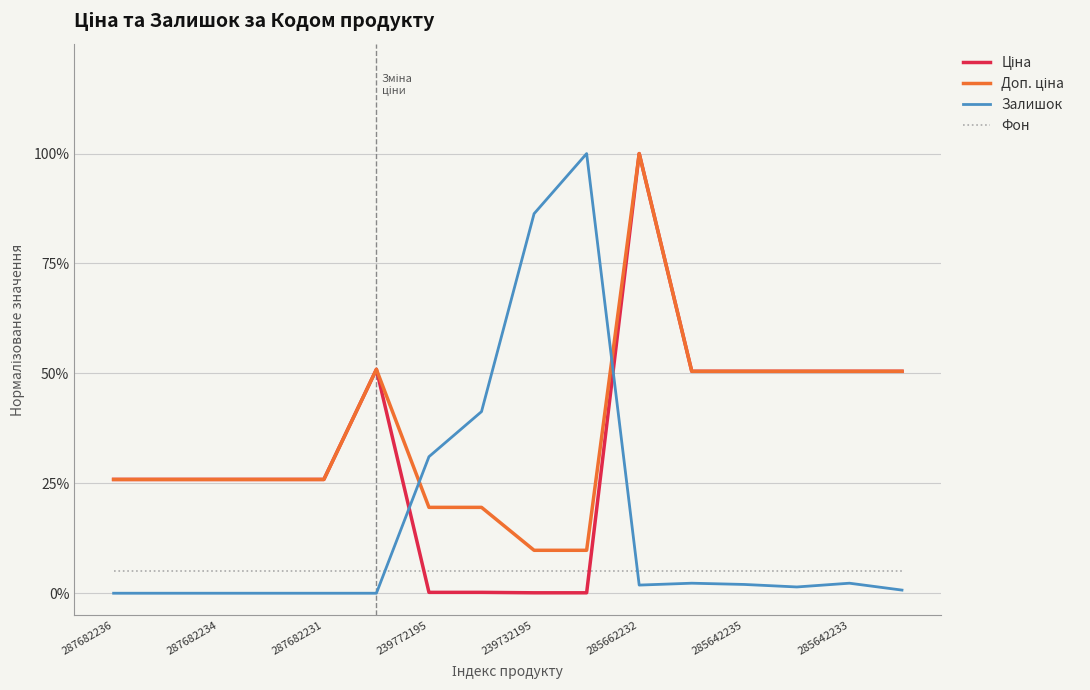

Does the chart have visible grid lines?

Yes